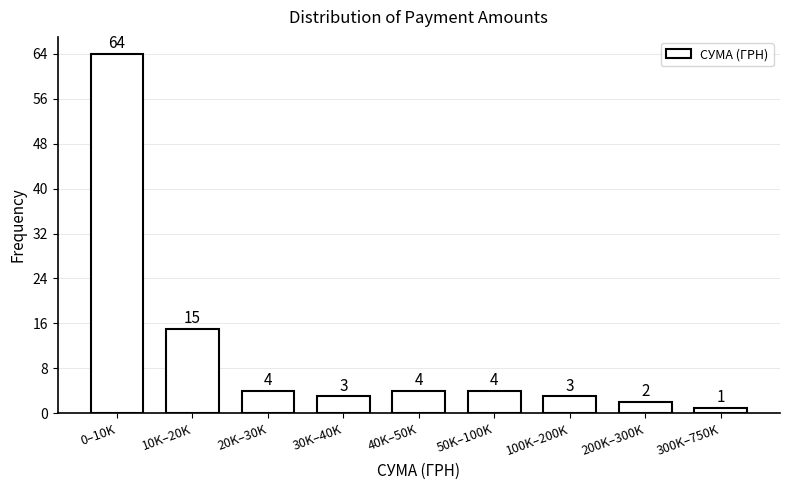

Reading left to right, extract all data points from this chart.

64	15	4	3	4	4	3	2	1